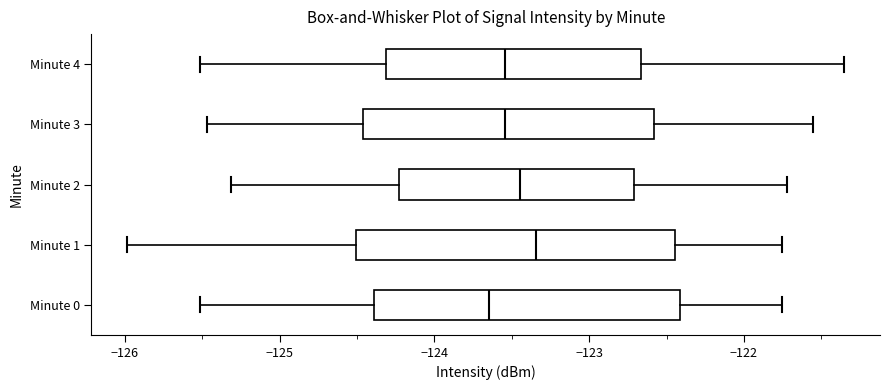

Which box's median line is the furthest to the left?

Minute 0